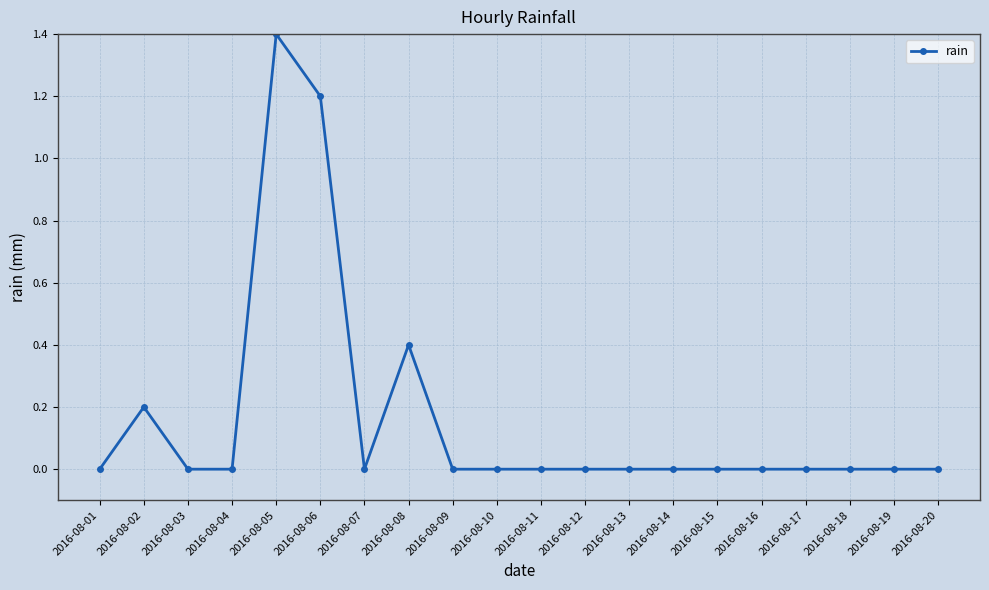

Reading right to left, extract all data points from this chart.

2016-08-20=0.0	2016-08-19=0.0	2016-08-18=0.0	2016-08-17=0.0	2016-08-16=0.0	2016-08-15=0.0	2016-08-14=0.0	2016-08-13=0.0	2016-08-12=0.0	2016-08-11=0.0	2016-08-10=0.0	2016-08-09=0.0	2016-08-08=0.4	2016-08-07=0.0	2016-08-06=1.2	2016-08-05=1.4	2016-08-04=0.0	2016-08-03=0.0	2016-08-02=0.2	2016-08-01=0.0